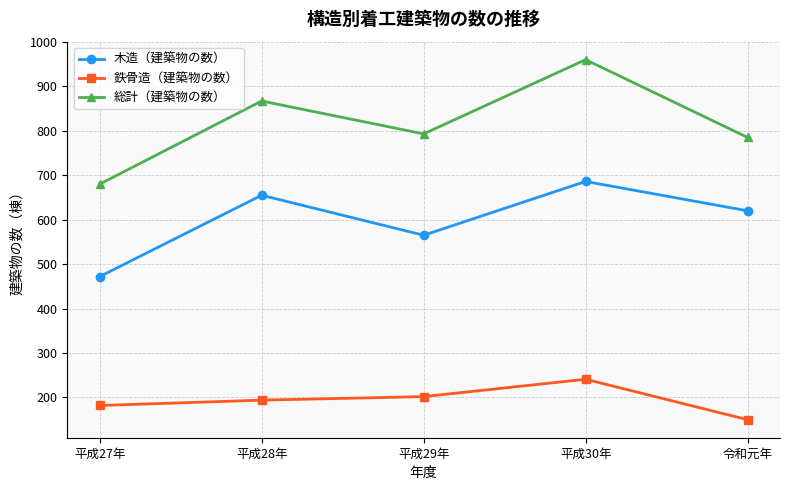

The 木造（建築物の数） series shows 757 at 平成29年. True or false?

False